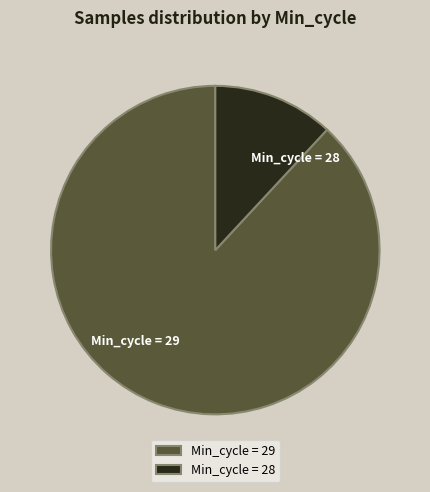

The Min_cycle = 29 slice represents 83% of the pie. True or false?

False